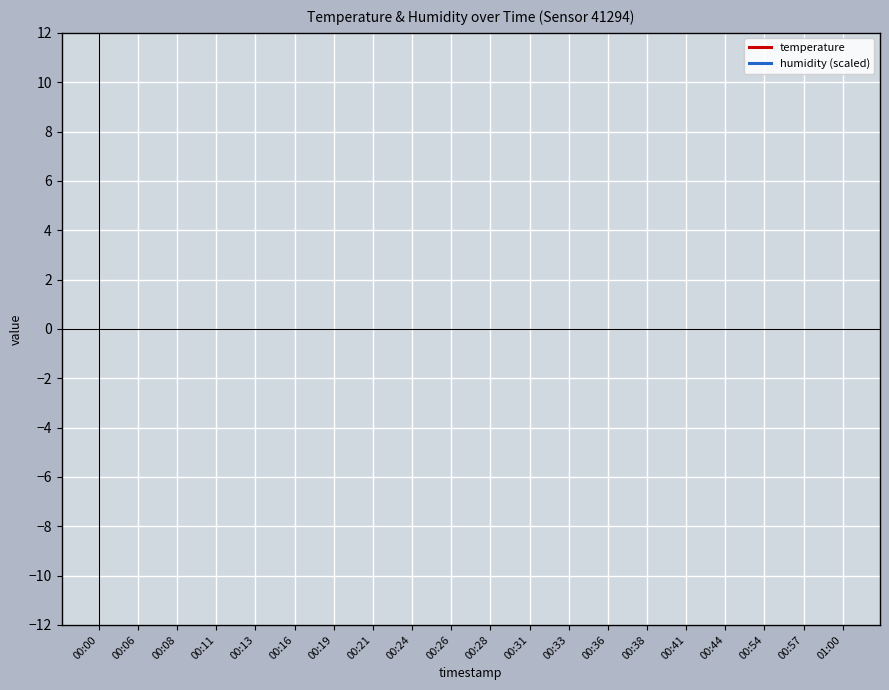

The temperature series shows 31.7 at 00:26. True or false?

False